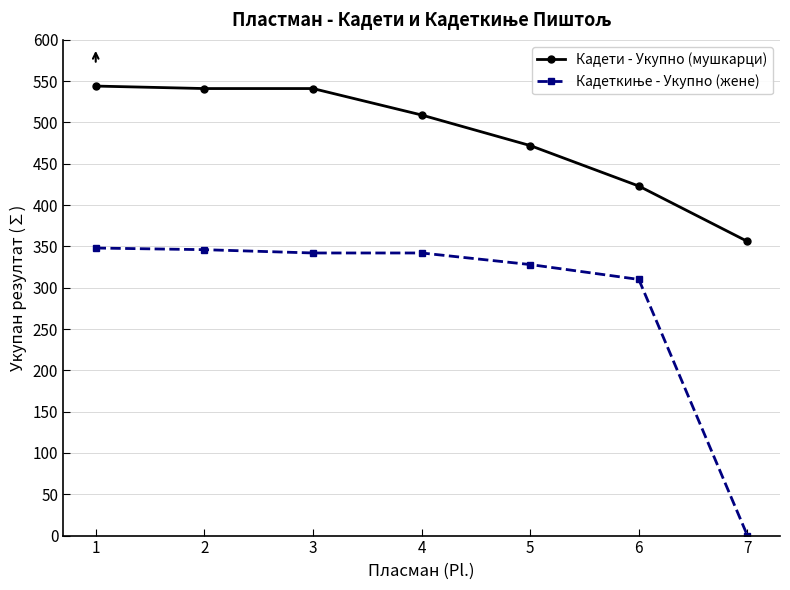

What is the value of the Кадети - Укупно (мушкарци) point at the 7th from the left?

356